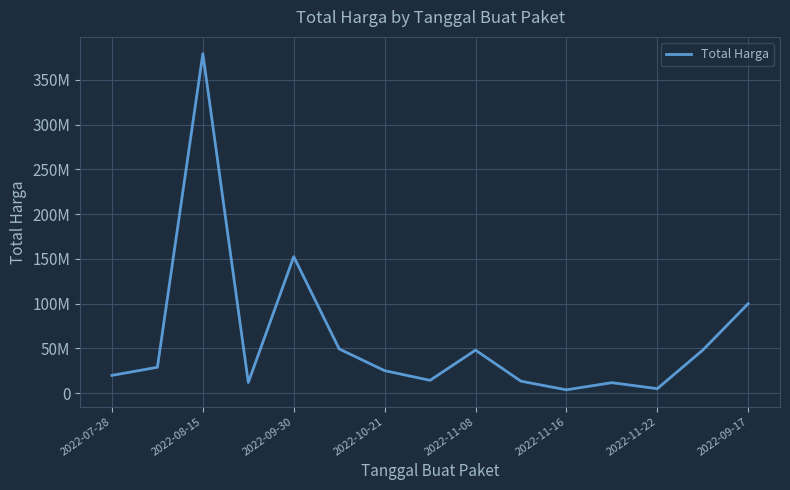

Is this an area chart (filled region under the line)?

No